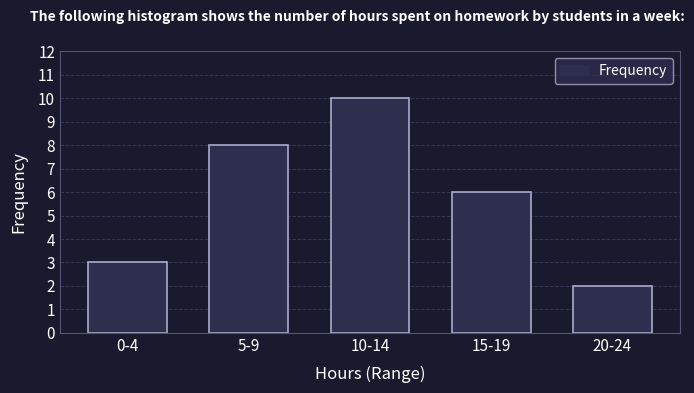

Reading left to right, list all the values displayed in this chart.

3	8	10	6	2